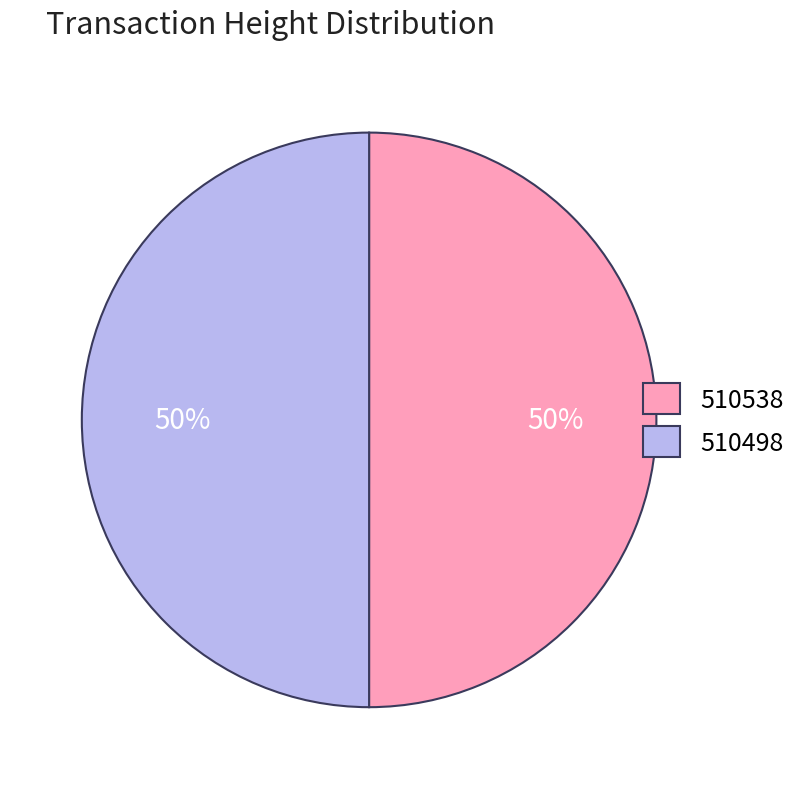

How many slices are in this pie chart?

2